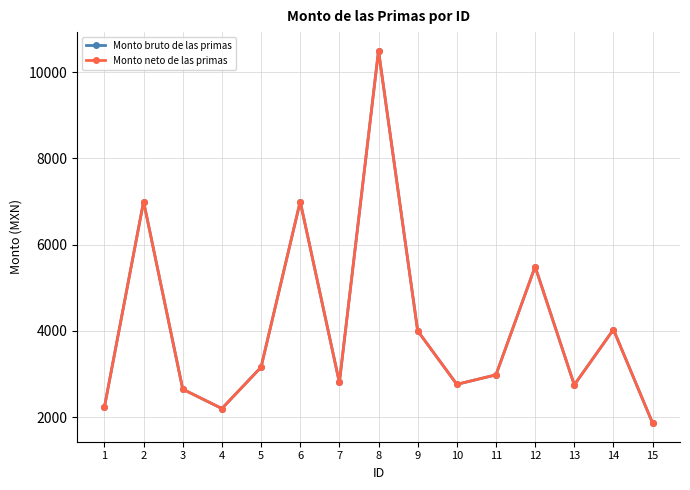

Is this an area chart (filled region under the line)?

No